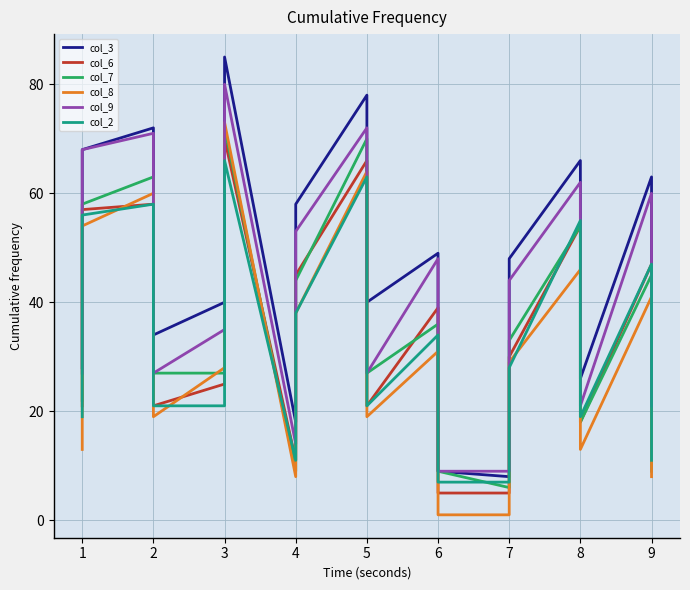

The col_2 series shows 21 at 5. True or false?

True